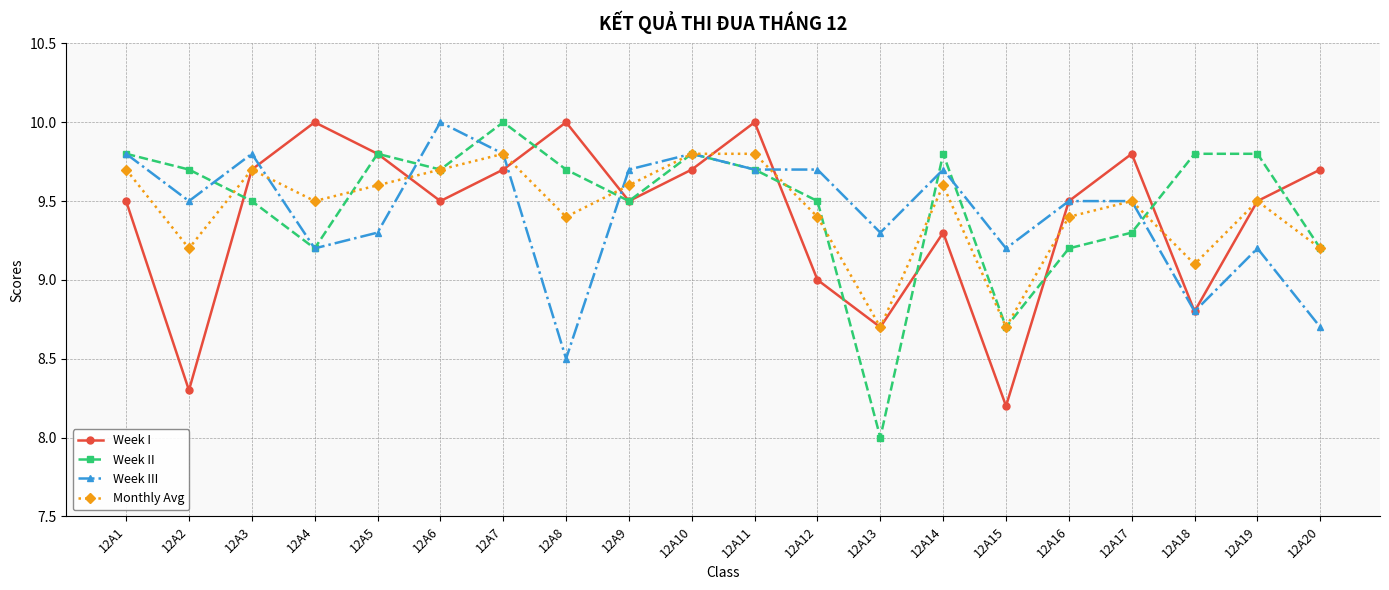

At which label does Week III reach its peak?

12A6